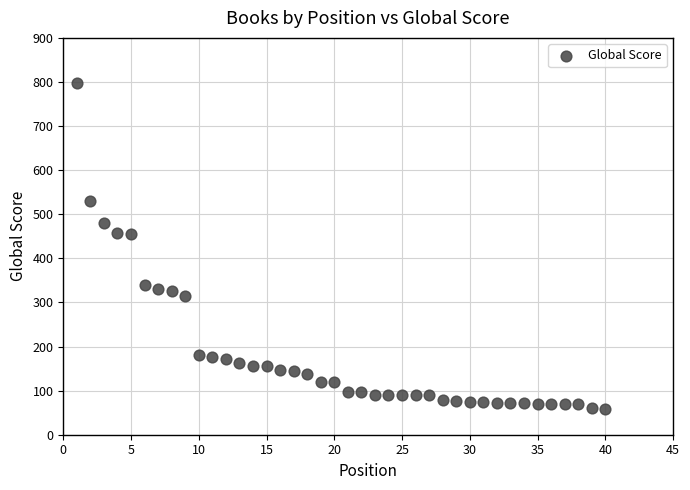

What is the range of X values (max minus min)?

39